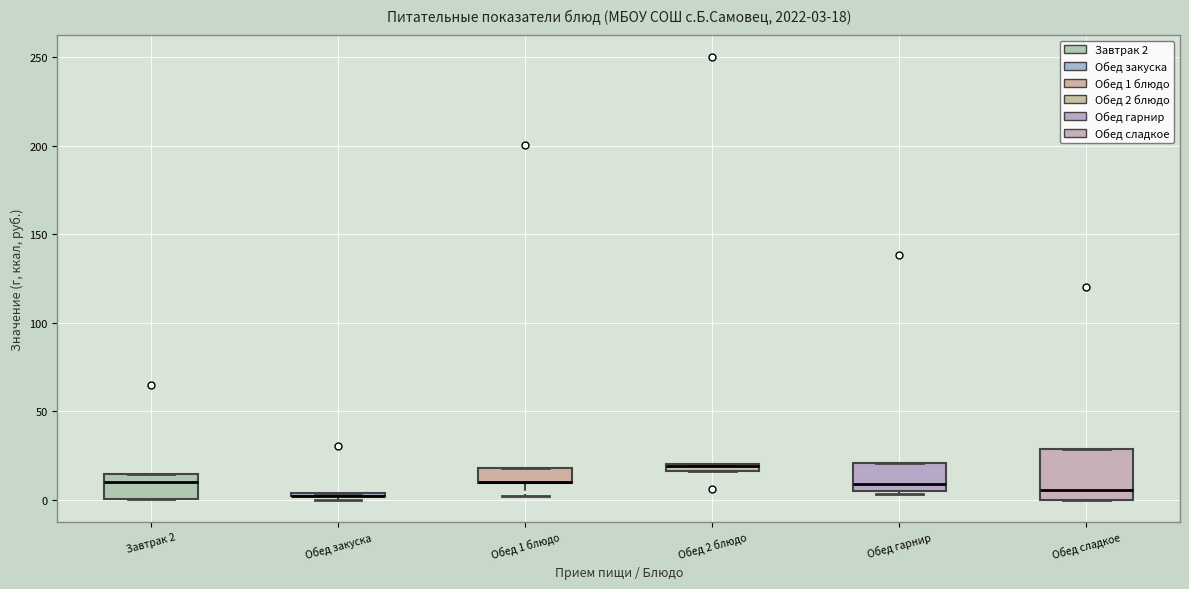

Comparing the boxes themselves (not the whiskers), which one is the tallest?

Обед сладкое